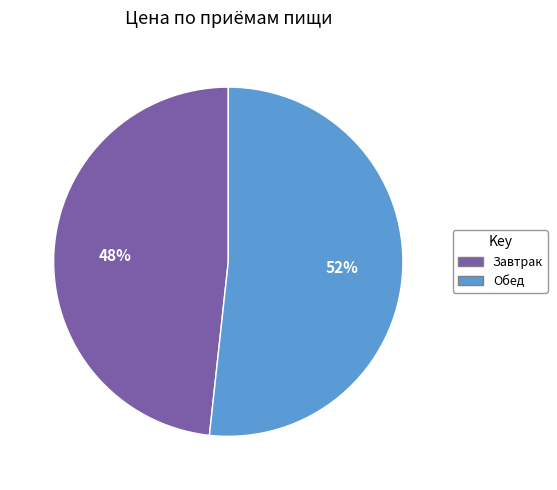

Is there a majority slice in this chart?

Yes